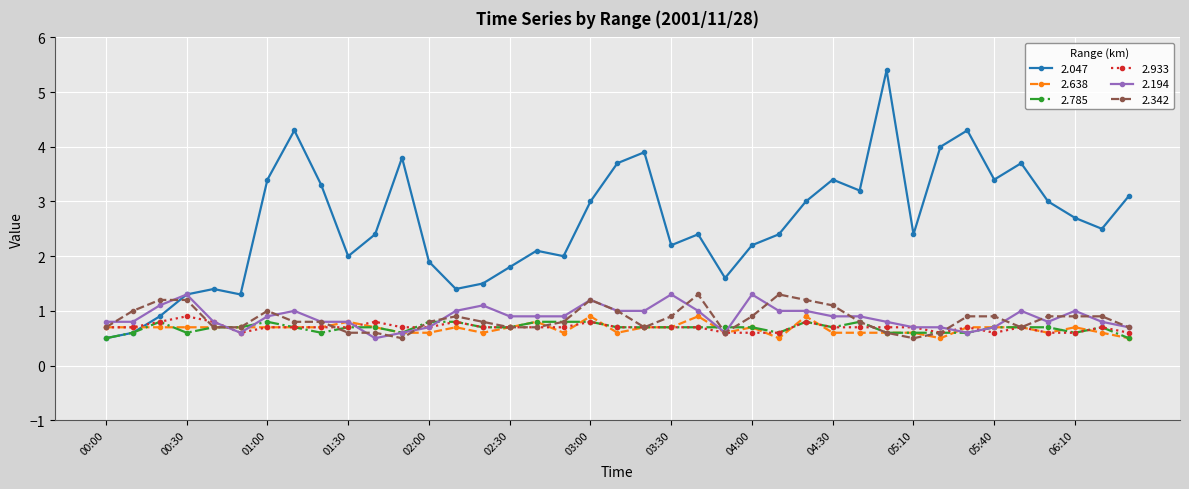

How many lines are shown in the chart?

6